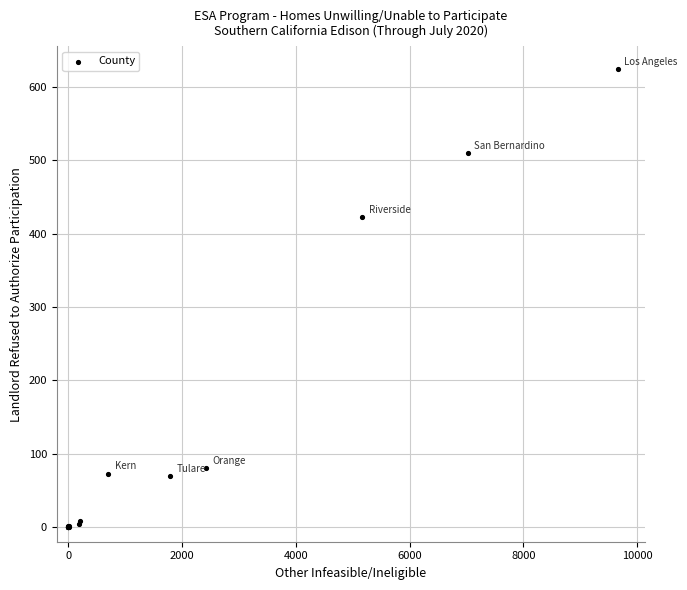

What Y value in the scatter plot is closest to 312?

423